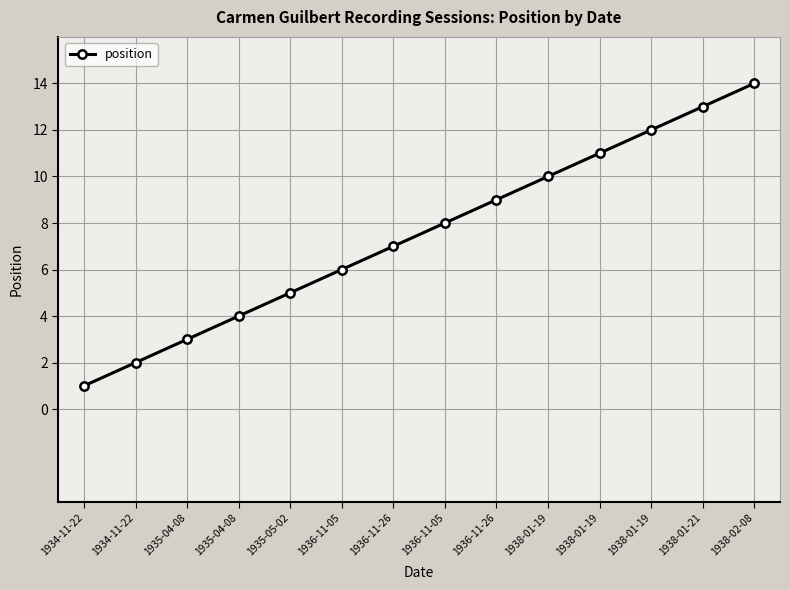

What is the value of the 10th point from the left?

10